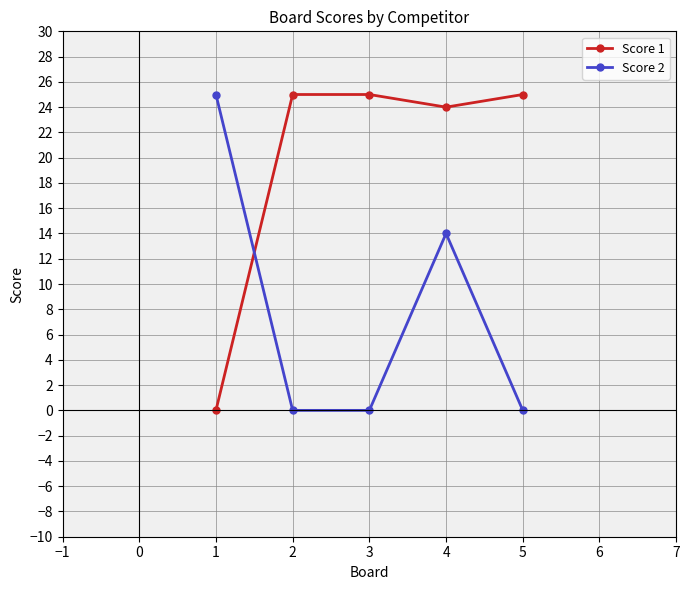

What is the maximum value shown in the chart?

25